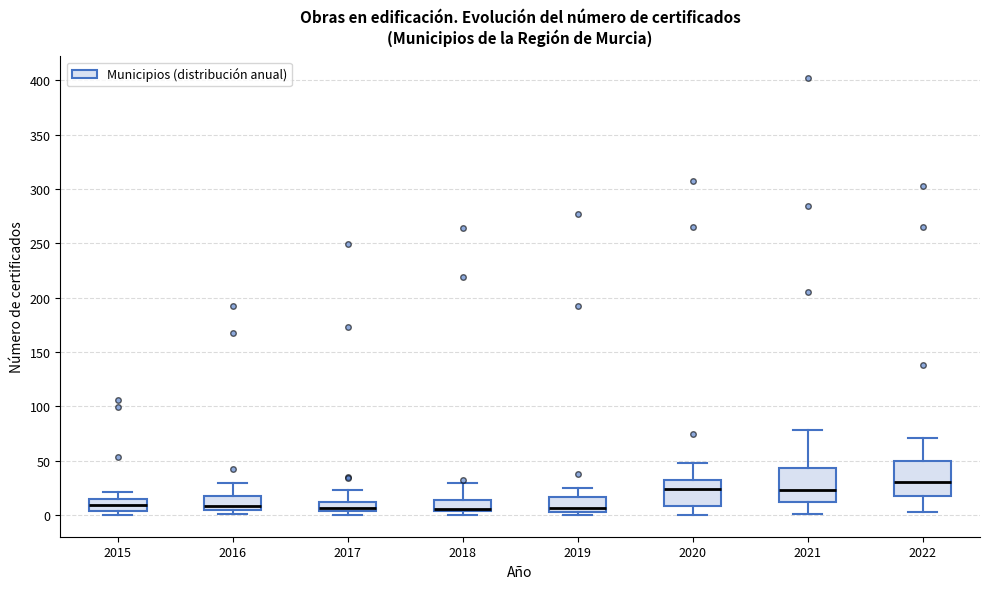

Reading left to right, read every box against the y-axis: the position of its median line, the range the box covers, and the ends of its whiskers. The values are not printed on the chart, so give them approximately, as read against the axis.

2015: median 10, box 5 to 15, whiskers 0 to 20
2016: median 10, box 5 to 20, whiskers 0 to 30
2017: median 5 (inside the box), box 5 to 10, whiskers 0 to 25
2018: median 5 (drawn on the box's lower edge), box 5 to 15, whiskers 0 to 30
2019: median 5, box 0 to 15, whiskers 0 (just below the box's lower edge) to 25
2020: median 25, box 10 to 30, whiskers 0 to 50
2021: median 25, box 10 to 45, whiskers 0 to 80
2022: median 30, box 15 to 50, whiskers 5 to 70